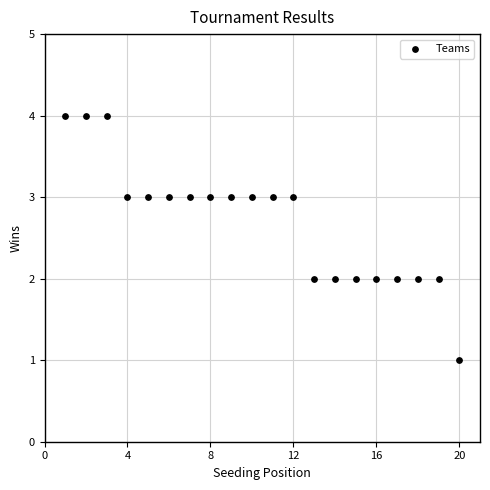

What is the range of Y values (max minus min)?

3